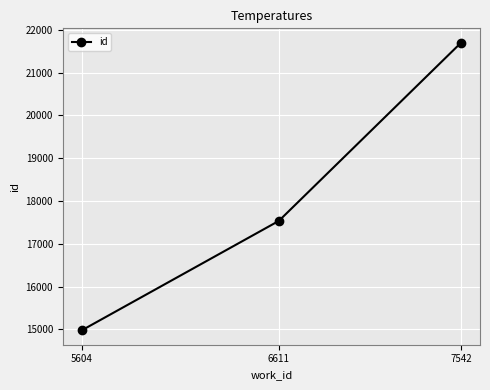

The value at 5604 is 4724. True or false?

False